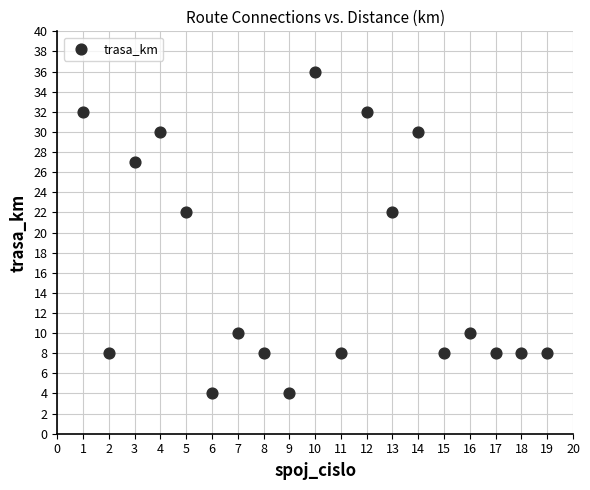

What is the range of X values (max minus min)?

18